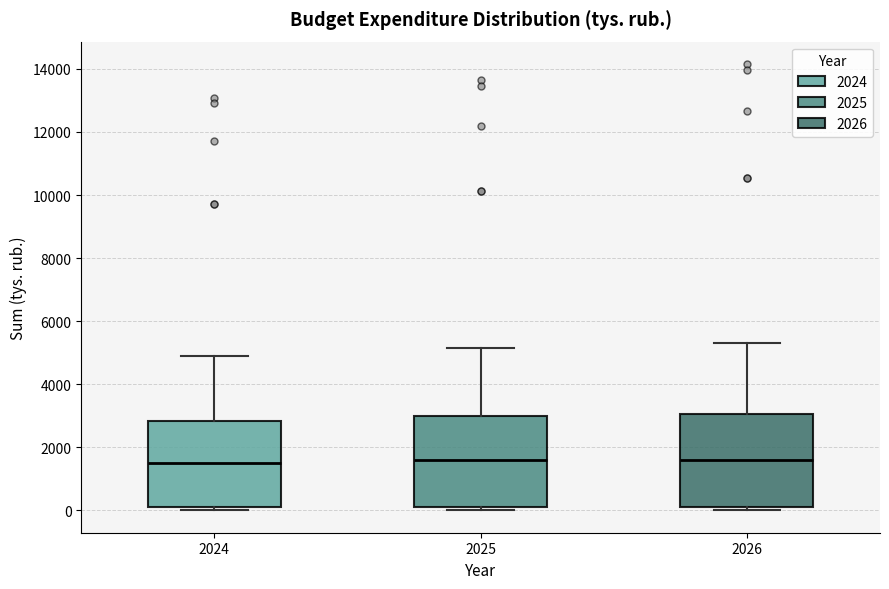

Where does the upper whisker of the box at x = 2024 end on the y-axis? The values are not printed on the chart, so give them approximately, as read against the axis.

5000